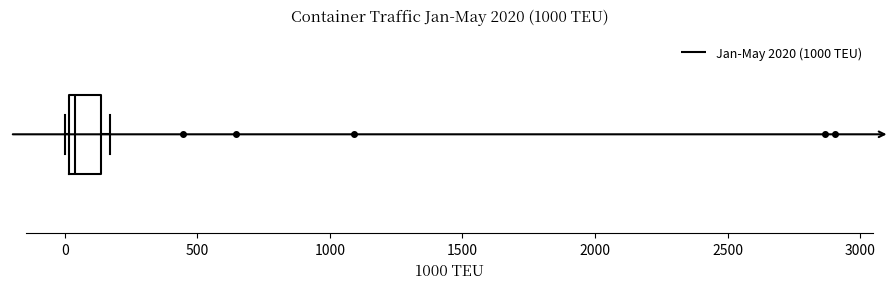

Transcribe this box plot: give where the median line is, the range the box spans, and where the two whiskers end, as read against the x-axis. The values are not printed on the chart, so give them approximately, as read against the axis.

median 50, box 0 to 150, whiskers 0 (just left of the box's left edge) to 150 (just right of the box's right edge)